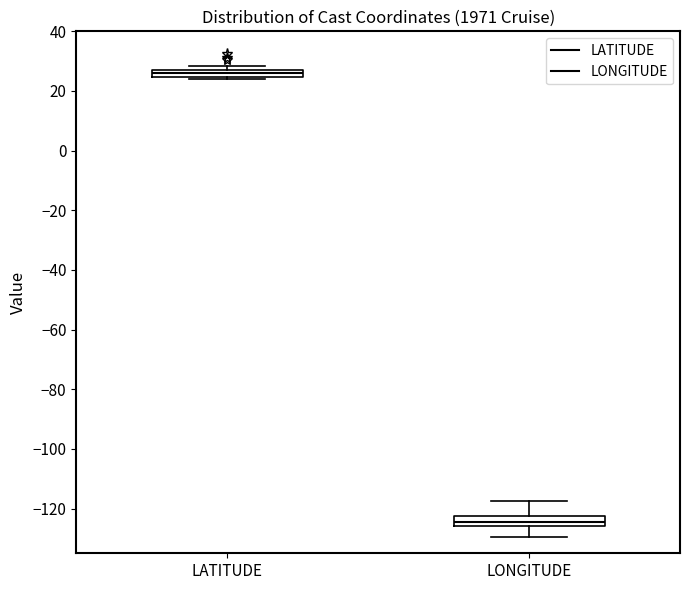

Which box's median line is the highest?

LATITUDE